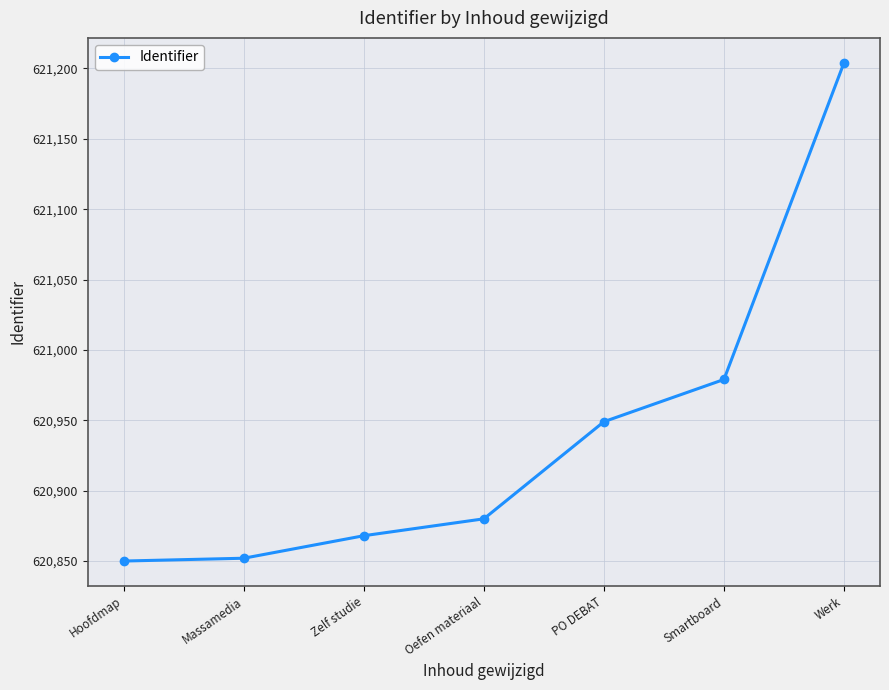

What is the sum of the values at PO DEBAT and Smartboard?

1241928